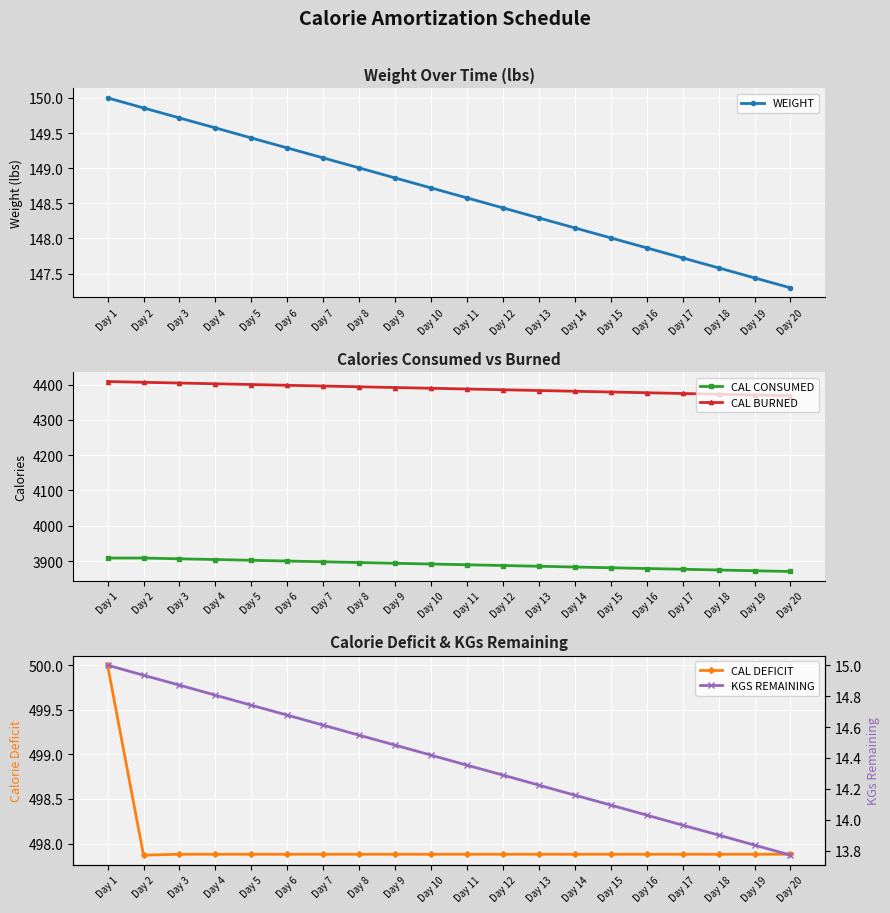

True or false: CAL CONSUMED and WEIGHT cross at least once.

False